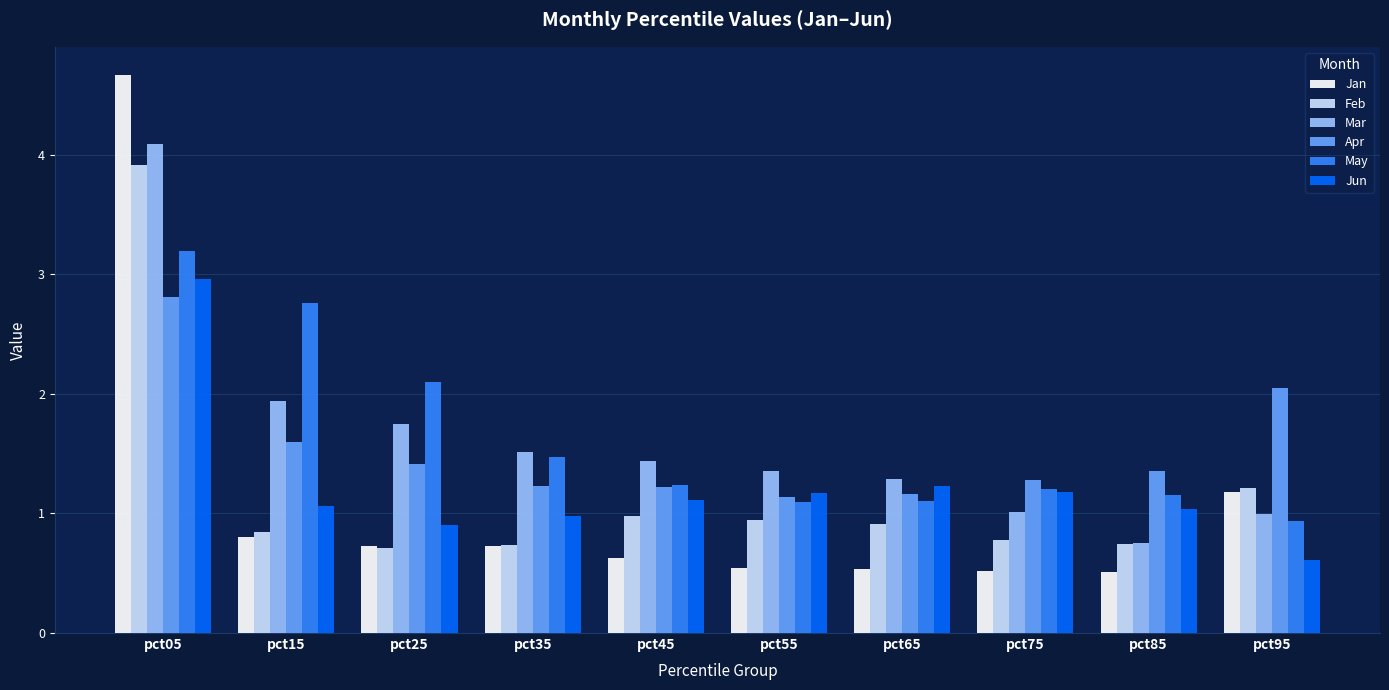

What is the spread (max minus min) of values at pct15?

1.9